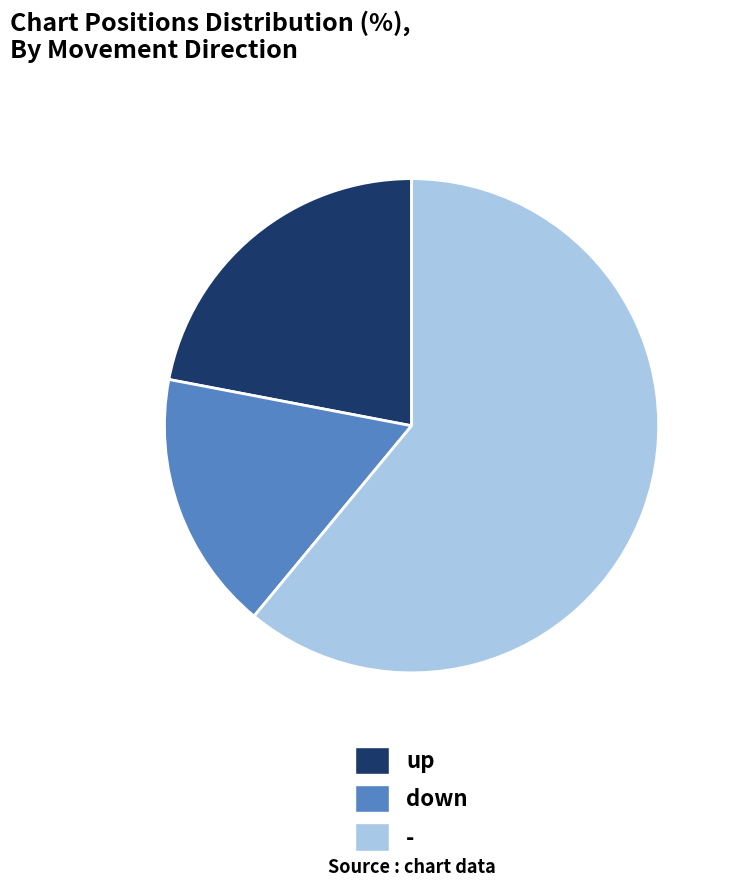

Do down and up together represent more than half of the pie?

No